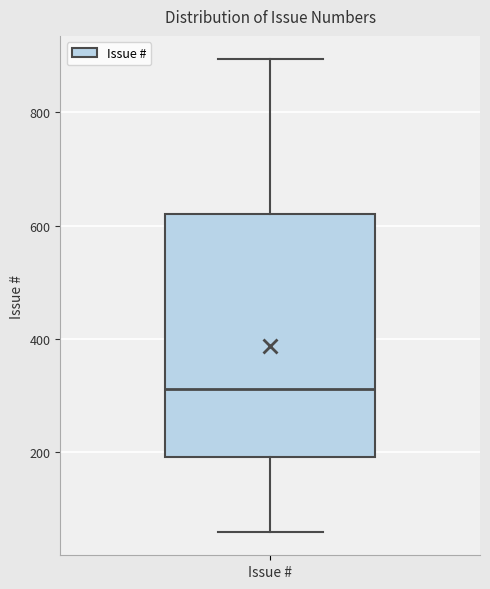

Read this box plot against the y-axis: the position of the median line, the range covered by the box, and the ends of both whiskers. The values are not printed on the chart, so give them approximately, as read against the axis.

median 320, box 200 to 620, whiskers 60 to 900